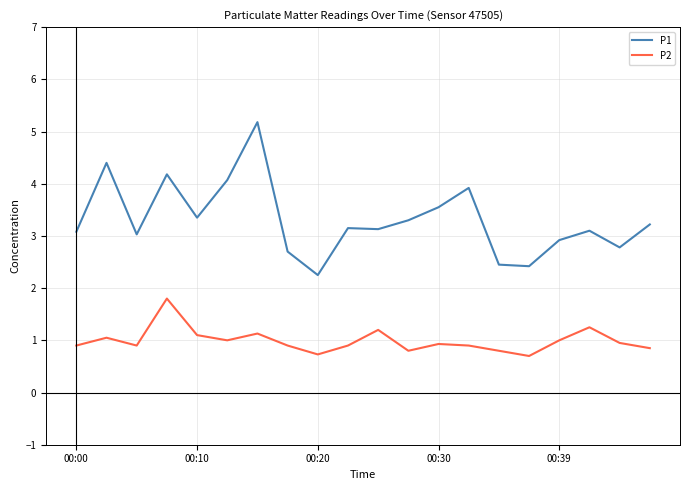

Which series has the widest spread of values?

P1